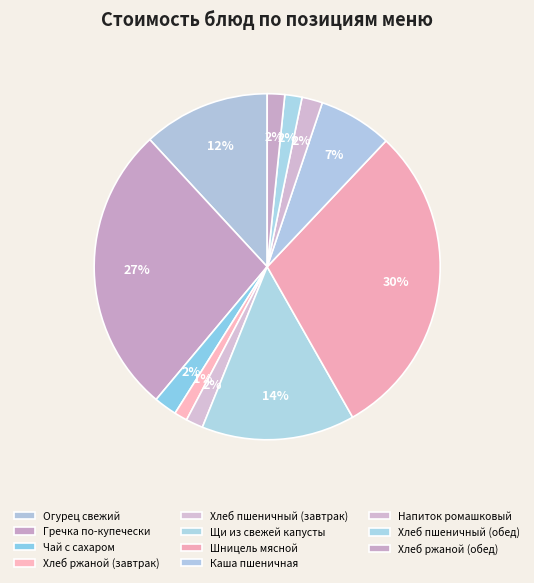

How many segments does this pie chart have?

11